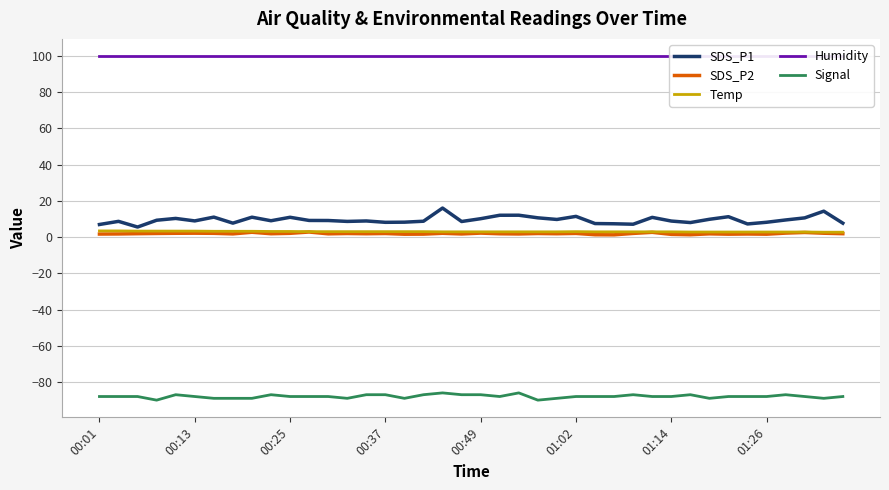

The value of Signal at 01:14 is -88.0. True or false?

True